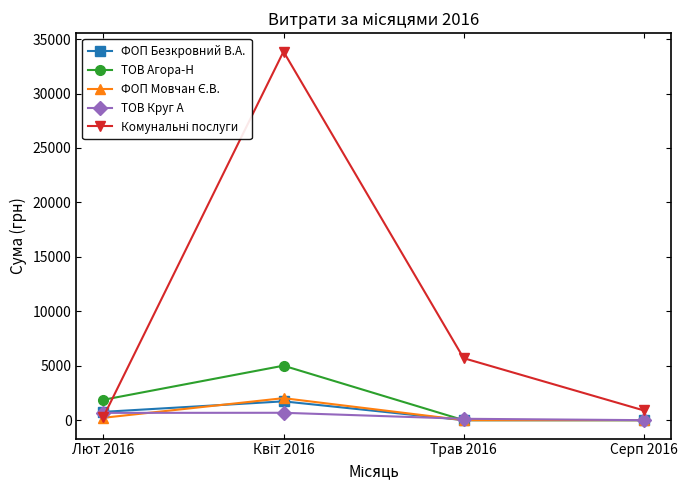

Where is ТОВ Агора-Н nearest to the value 2502?

Лют 2016